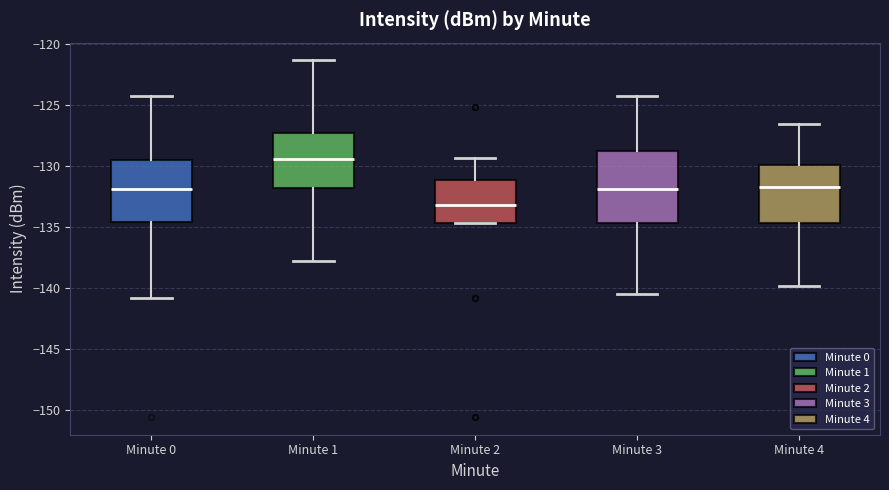

Which box has the lowest median line?

Minute 2